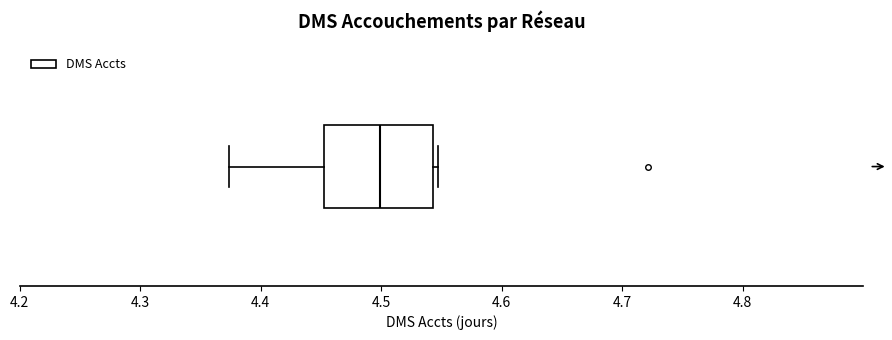

Where is the left edge of the box on the x-axis? The values are not printed on the chart, so give them approximately, as read against the axis.

4.45